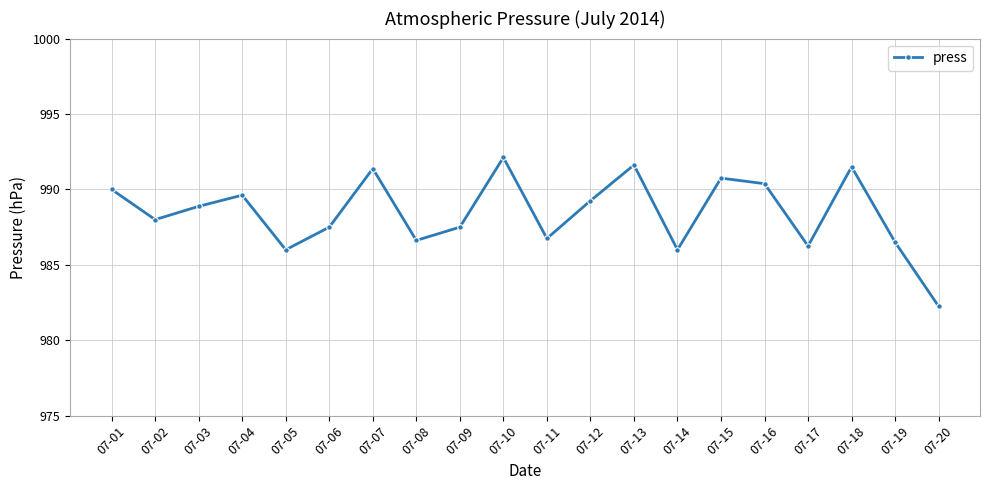

What is the greatest value displayed?

992.1